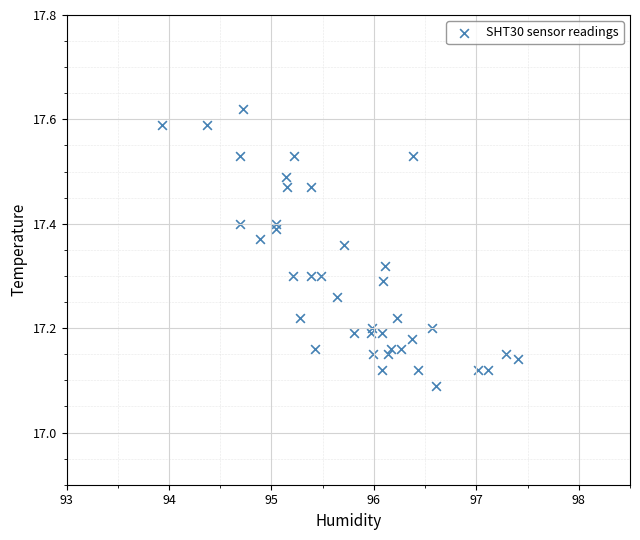

What is the range of Y values (max minus min)?

0.5